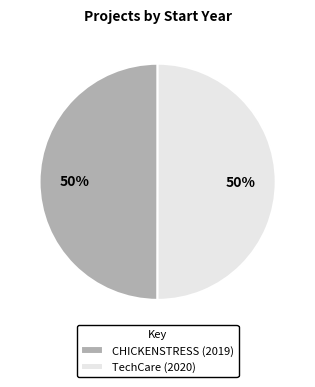

Approximately how many times larger is the value at TechCare (2020) compared to CHICKENSTRESS (2019)?

1.0